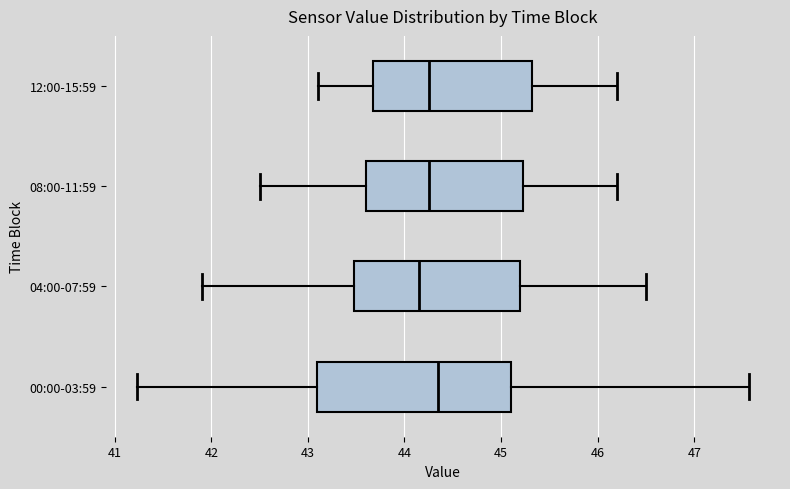

Where does the left whisker of the box for 12:00-15:59 end on the x-axis? The values are not printed on the chart, so give them approximately, as read against the axis.

43.1